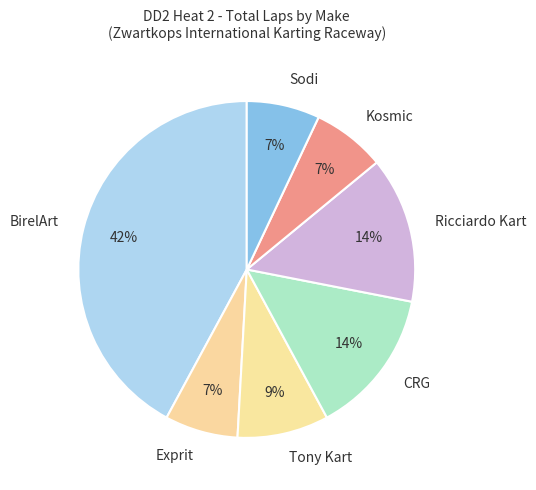

Is the sum of Tony Kart and Kosmic greater than half?

No